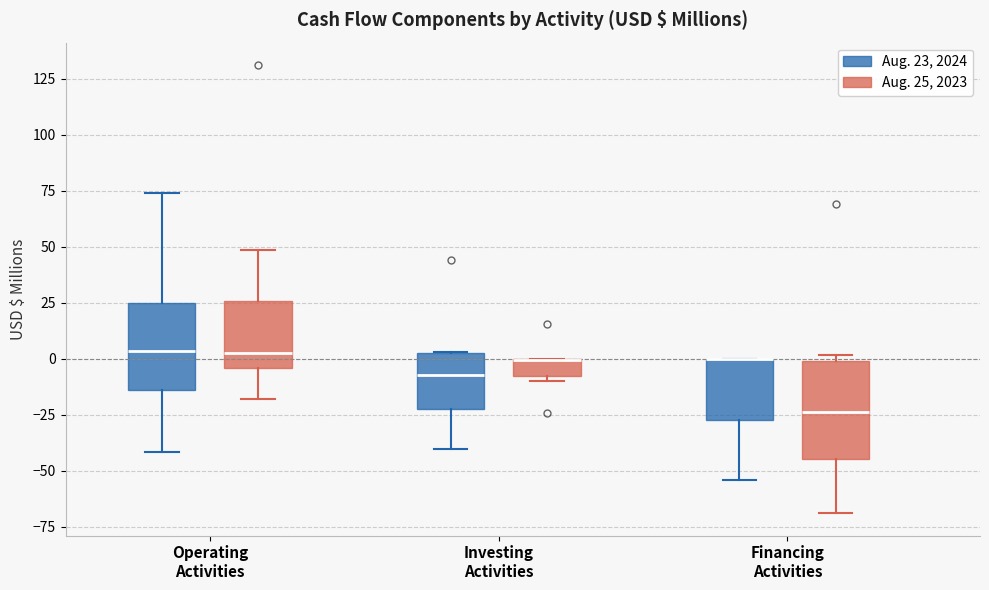

Where does the median line of the box for Financing Activities (Aug. 25, 2023) sit on the y-axis? The values are not printed on the chart, so give them approximately, as read against the axis.

-25